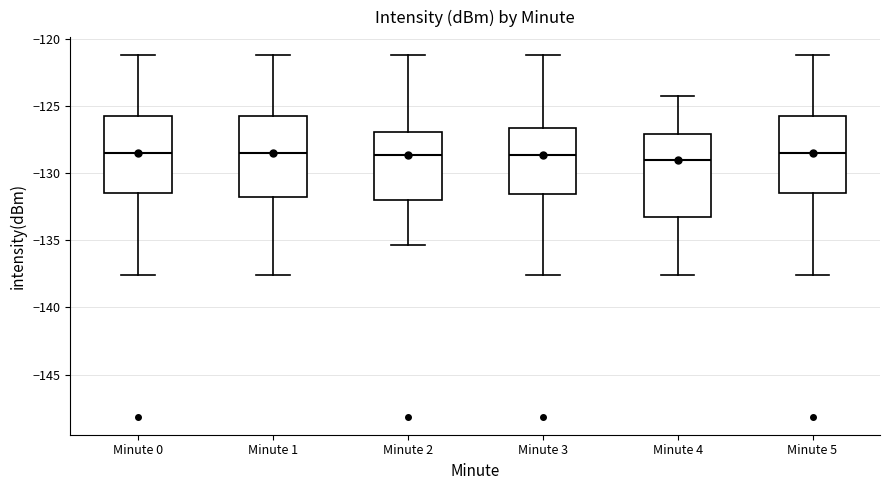

Where is the upper edge of the box for Minute 5 on the y-axis? The values are not printed on the chart, so give them approximately, as read against the axis.

-126.0